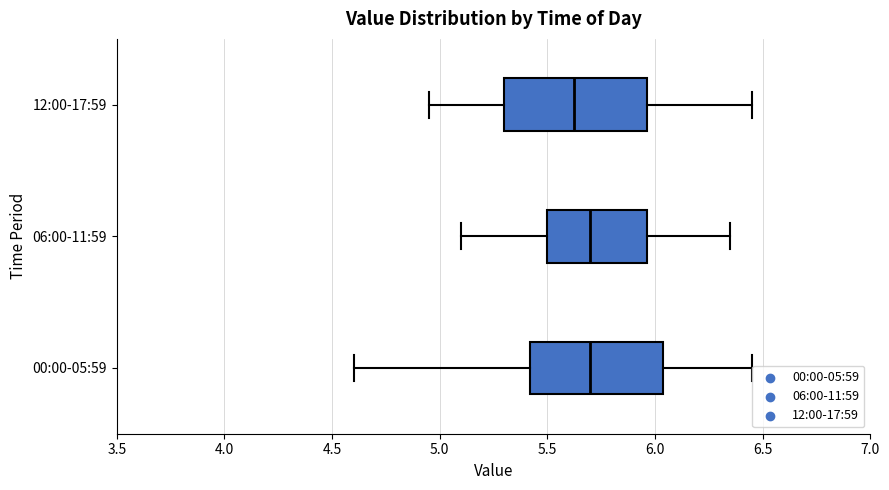

Reading bottom to top, transcribe this box plot: for each box, give where its median line is, the range the box spans, and where its two whiskers end, as read against the x-axis. The values are not printed on the chart, so give them approximately, as read against the axis.

00:00-05:59: median 5.70, box 5.40 to 6.05, whiskers 4.60 to 6.45
06:00-11:59: median 5.70, box 5.50 to 5.95, whiskers 5.10 to 6.35
12:00-17:59: median 5.65, box 5.30 to 5.95, whiskers 4.95 to 6.45